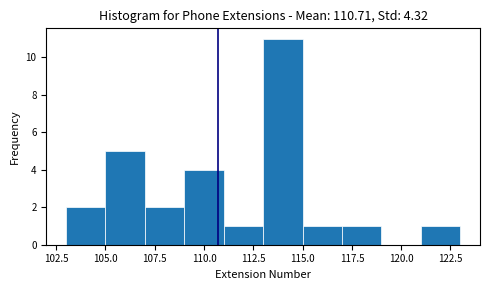

Reading left to right, list every bar in this chart as the range it spans on the x-axis followed by its height. The values are not printed on the chart, so give them approximately, as read against the axis.

103 to 105: 2
105 to 107: 5
107 to 109: 2
109 to 111: 4
111 to 113: 1
113 to 115: 11
115 to 117: 1
117 to 119: 1
119 to 121: 0
121 to 123: 1